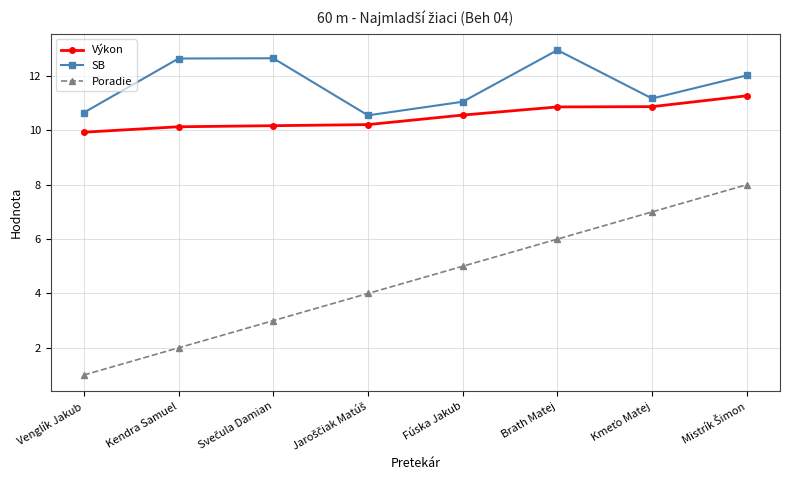

Rank the series at Brath Matej from highest to lowest value.

SB, Výkon, Poradie